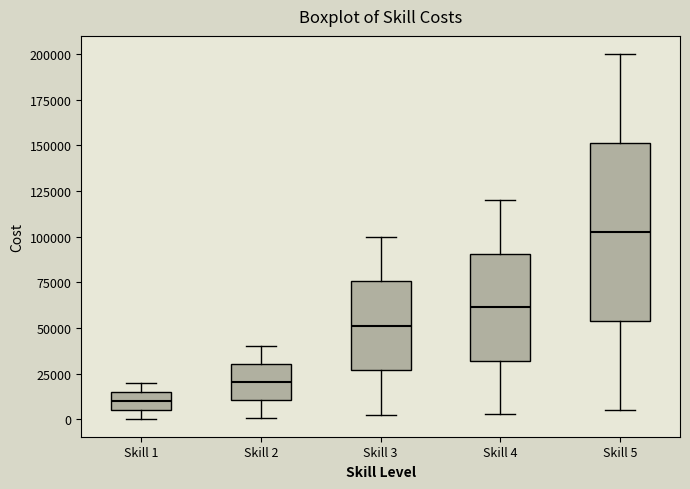

Reading left to right, read every box against the y-axis: the position of its median line, the range the box covers, and the ends of its whiskers. The values are not printed on the chart, so give them approximately, as read against the axis.

Skill 1: median 10000, box 5000 to 15000, whiskers 0 to 20000
Skill 2: median 20000, box 10000 to 30000, whiskers 0 to 40000
Skill 3: median 50000, box 25000 to 75000, whiskers 5000 to 100000
Skill 4: median 60000, box 30000 to 90000, whiskers 5000 to 120000
Skill 5: median 105000, box 55000 to 150000, whiskers 5000 to 200000